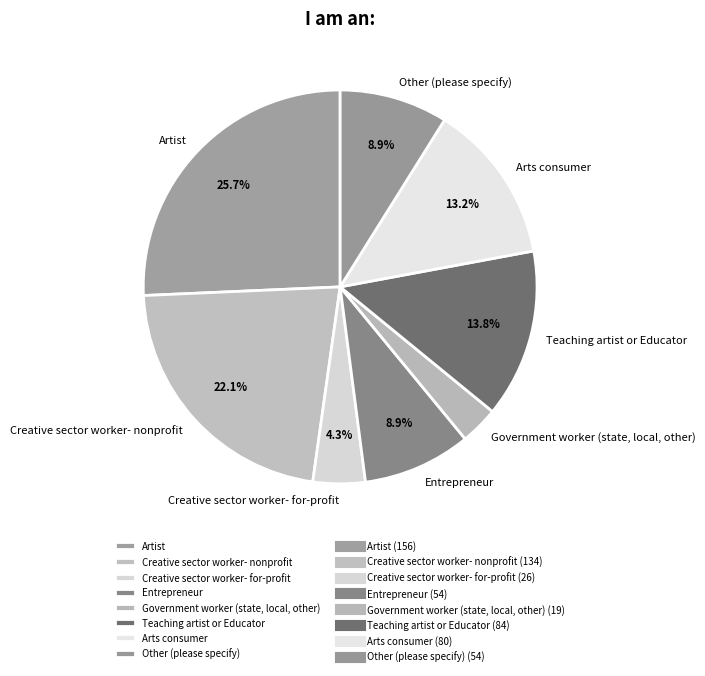

Is it true that Creative sector worker- nonprofit is 22% of the pie?

True